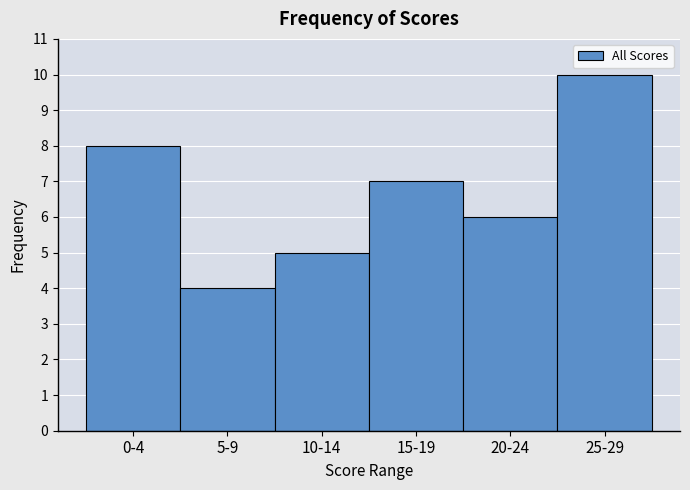

Reading right to left, what are all the values shown in this chart?

10	6	7	5	4	8